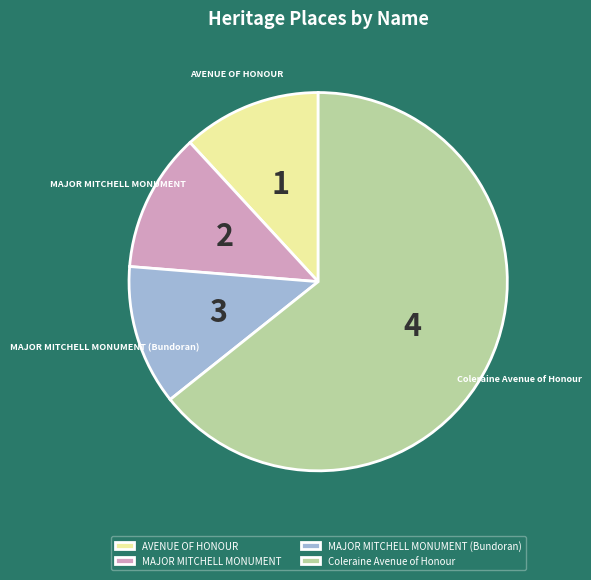

Does any single category account for the majority?

Yes